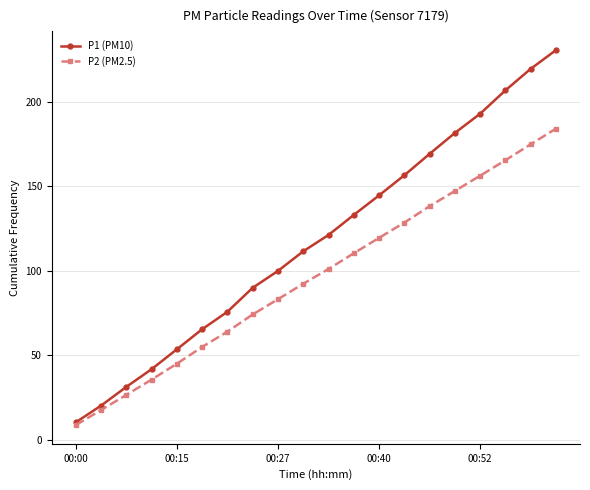

Rank the series by their average value, from lowest to highest.

P2 (PM2.5), P1 (PM10)